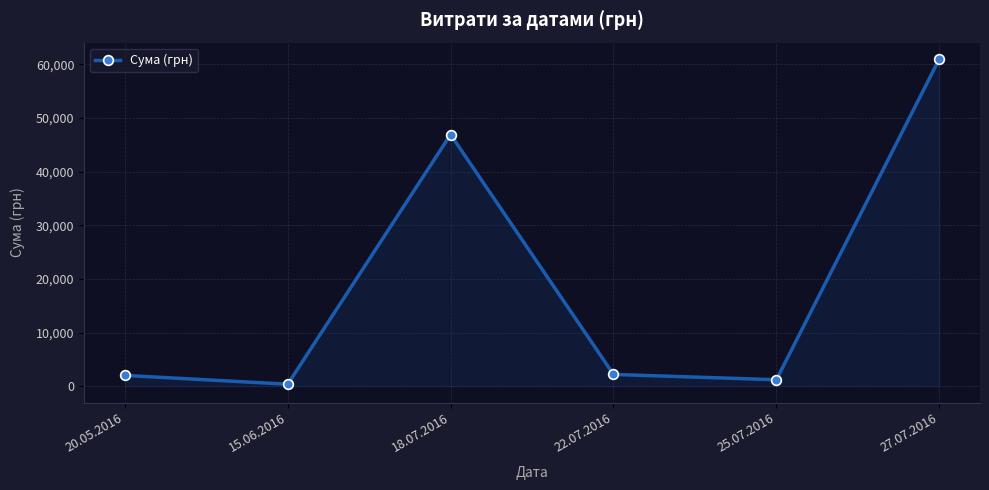

Between 20.05.2016 and 27.07.2016, which is larger?

27.07.2016